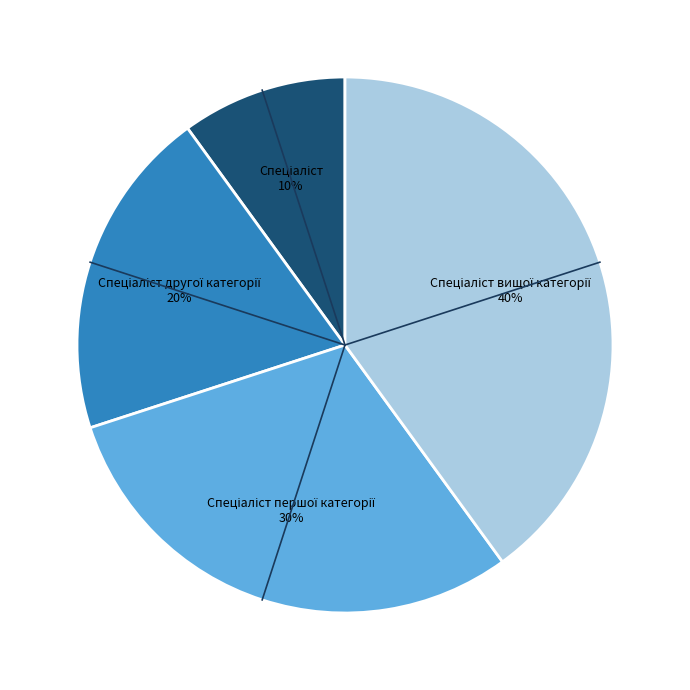

Is there a majority slice in this chart?

No